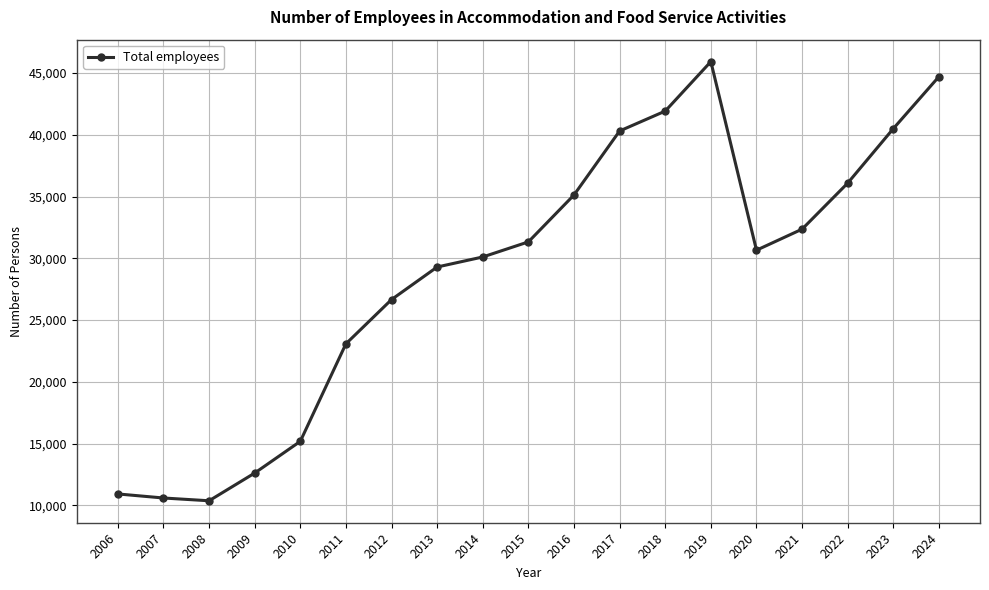

The chart shows a value of 30111.0 at 2014. True or false?

True